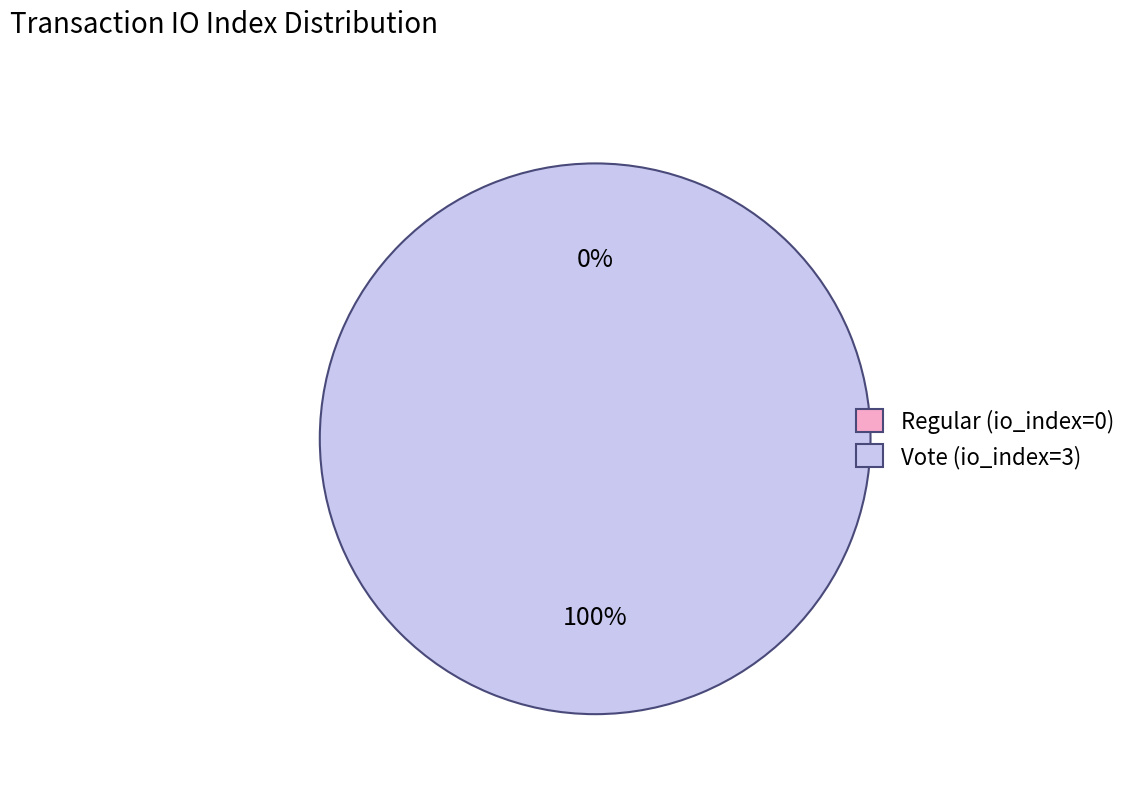

Rank the categories by value from lowest to highest.

Regular (io_index=0), Vote (io_index=3)